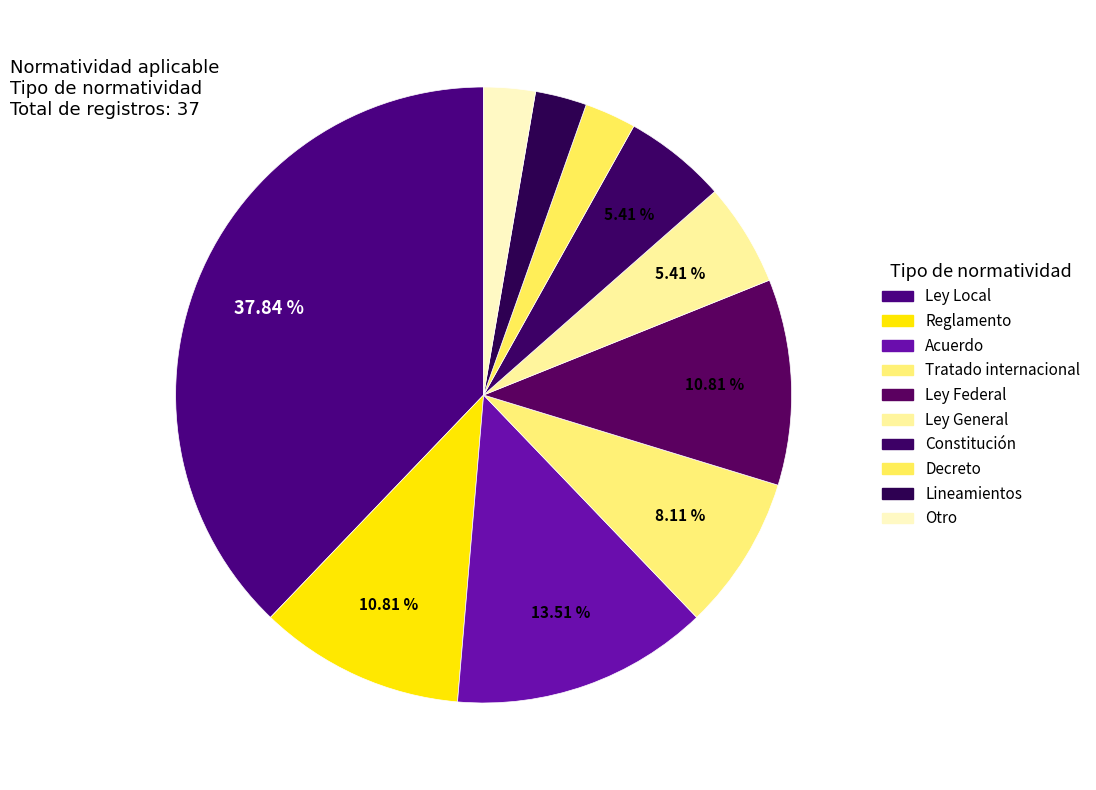

Count the number of slices in the pie.

10